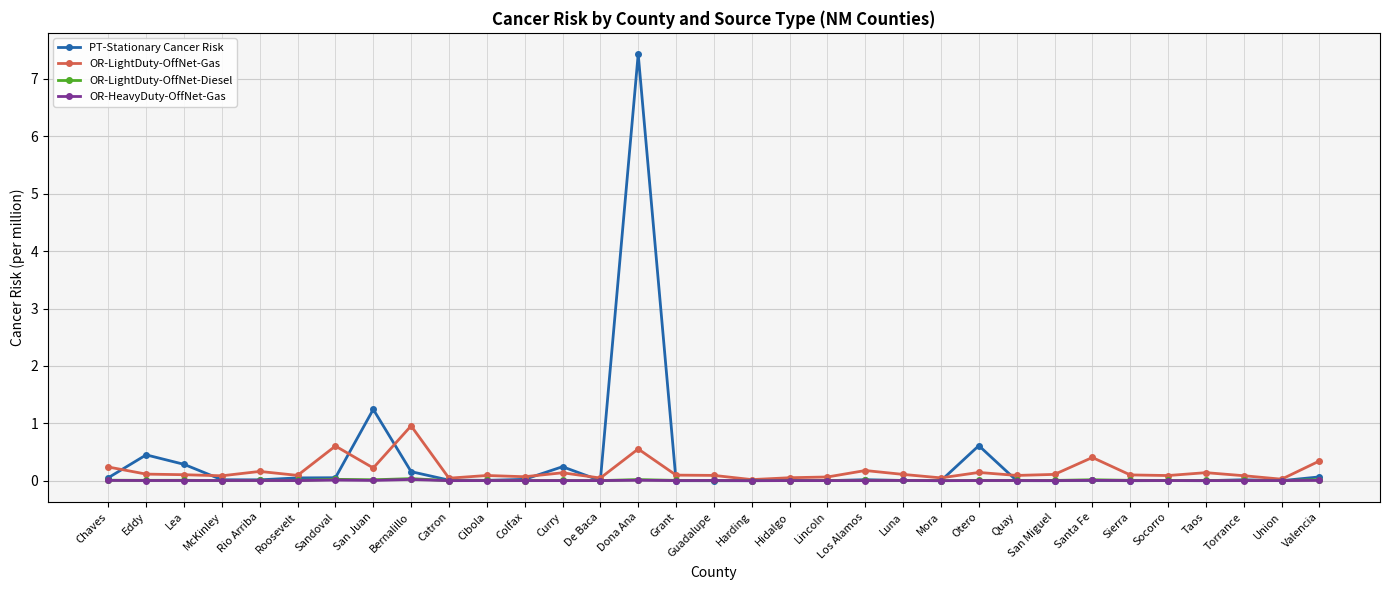

Which series has the largest range (max minus min)?

PT-Stationary Cancer Risk